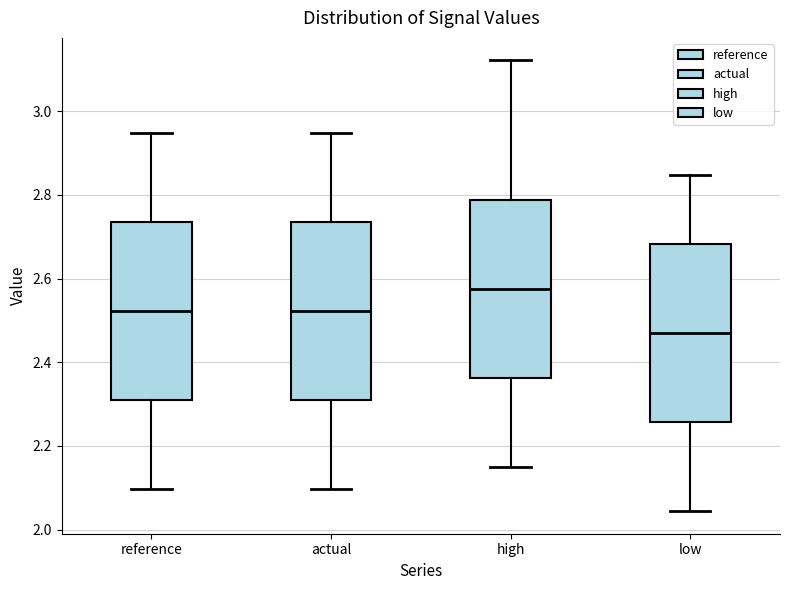

Reading left to right, transcribe this box plot: for each box, give where its median line is, the range the box spans, and where its two whiskers end, as read against the y-axis. The values are not printed on the chart, so give them approximately, as read against the axis.

reference: median 2.52, box 2.30 to 2.74, whiskers 2.10 to 2.94
actual: median 2.52, box 2.30 to 2.74, whiskers 2.10 to 2.94
high: median 2.58, box 2.36 to 2.78, whiskers 2.14 to 3.12
low: median 2.46, box 2.26 to 2.68, whiskers 2.04 to 2.84